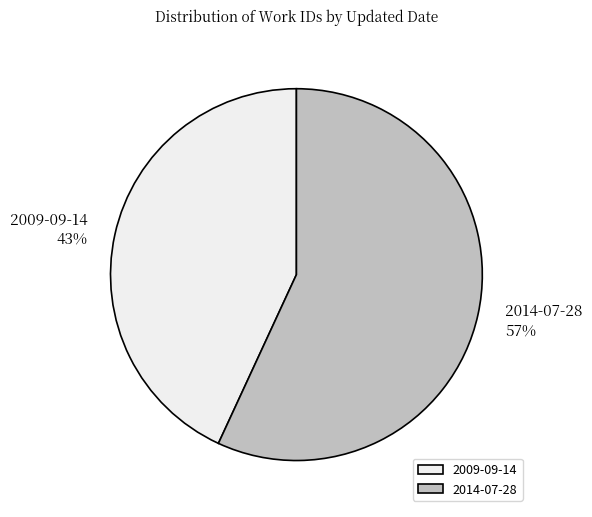

Which slice is the largest?

2014-07-28